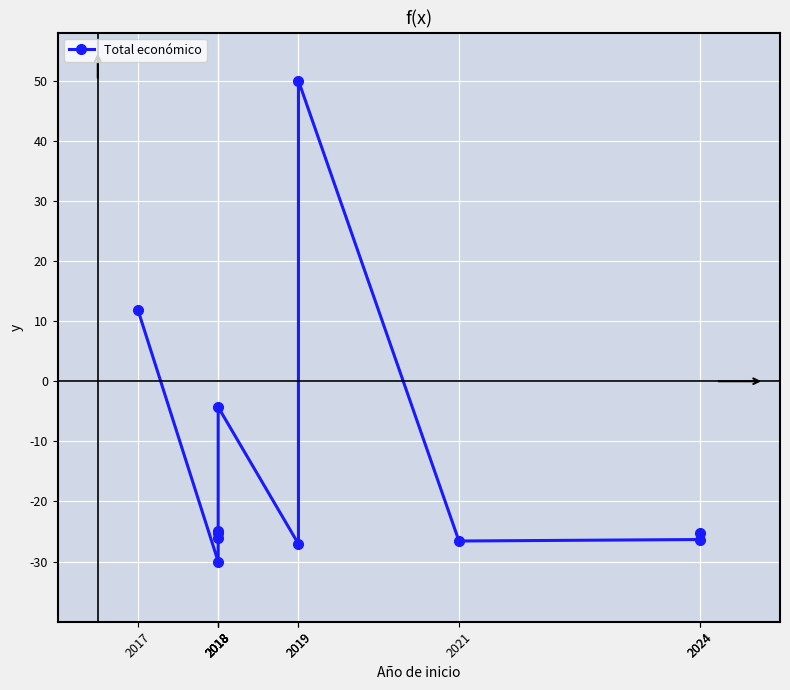

Count the number of values greater than -25.

4